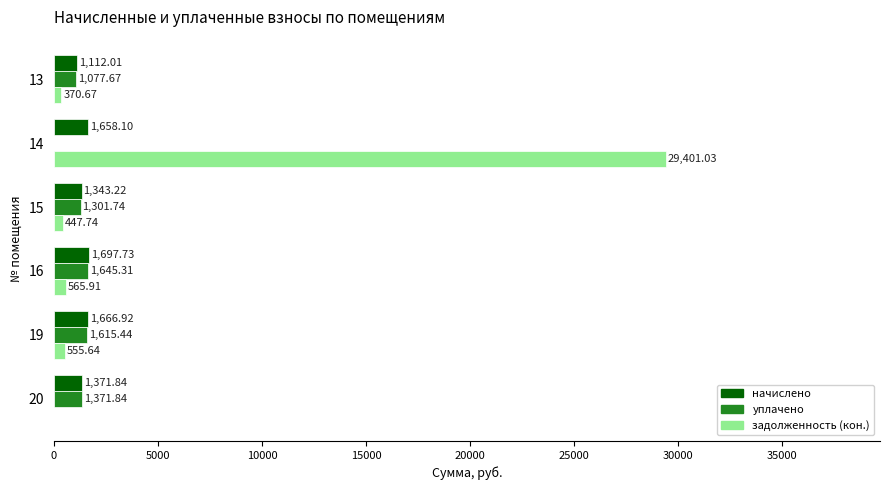

How many positive values does the задолженность (кон.) series have?

5